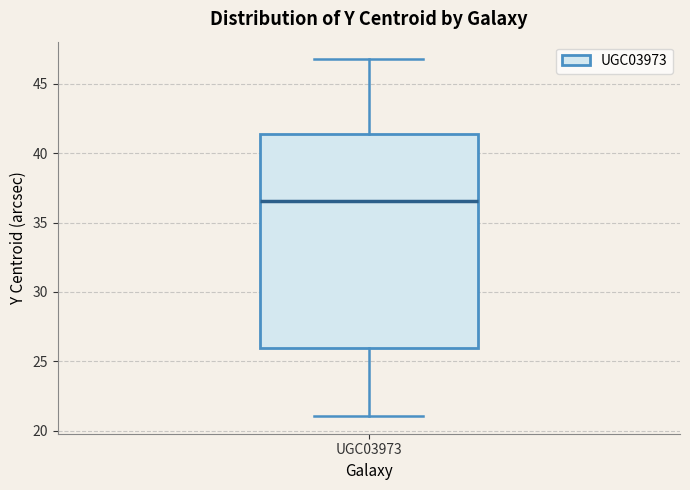

Where does the lower whisker of the box for UGC03973 end on the y-axis? The values are not printed on the chart, so give them approximately, as read against the axis.

21.0